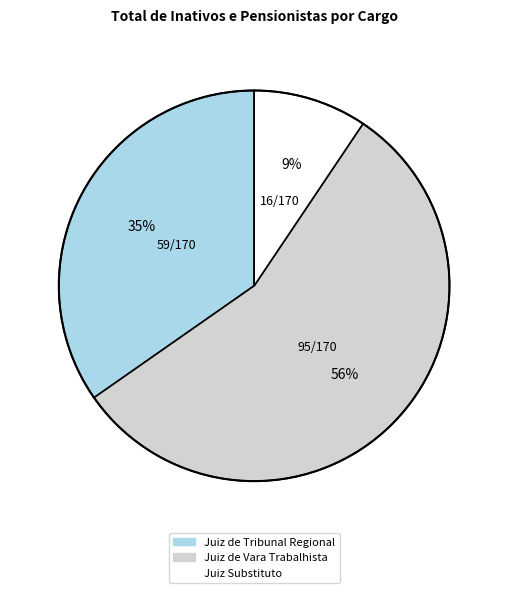

To the nearest percent, what percentage of the pie is Juiz de Vara Trabalhista?

56%